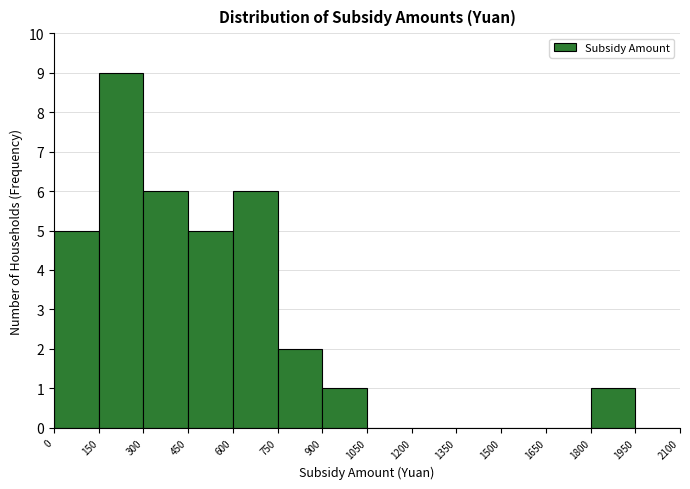

Reading left to right, list every bar in this chart as the range it spans on the x-axis followed by its height. The values are not printed on the chart, so give them approximately, as read against the axis.

0 to 150: 5
150 to 300: 9
300 to 450: 6
450 to 600: 5
600 to 750: 6
750 to 900: 2
900 to 1050: 1
1050 to 1200: 0
1200 to 1350: 0
1350 to 1500: 0
1500 to 1650: 0
1650 to 1800: 0
1800 to 1950: 1
1950 to 2100: 0